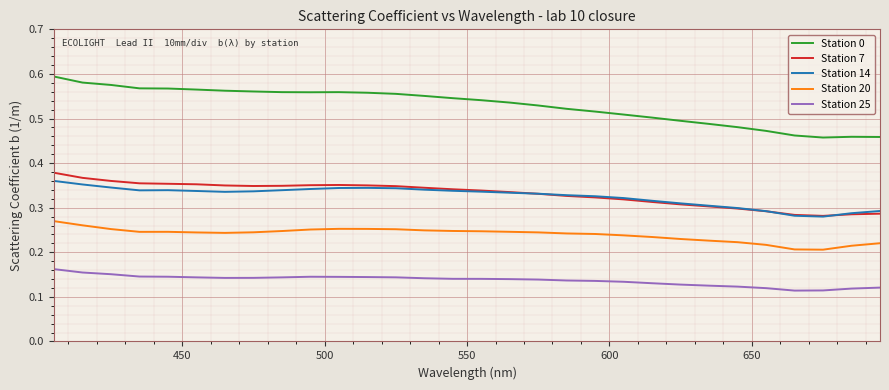

Which series has the widest spread of values?

Station 0